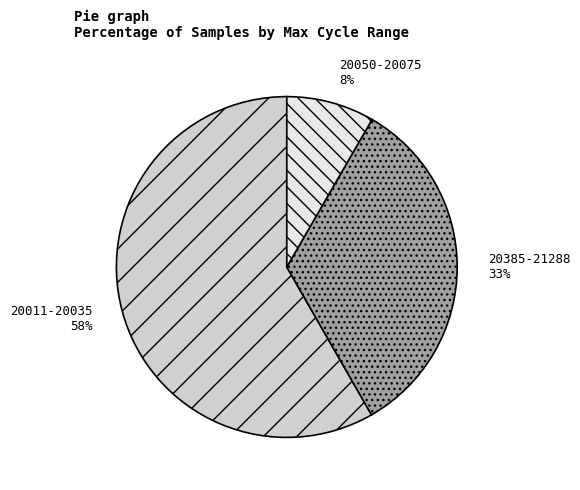

Rank the categories by value from lowest to highest.

20050-20075, 20385-21288, 20011-20035